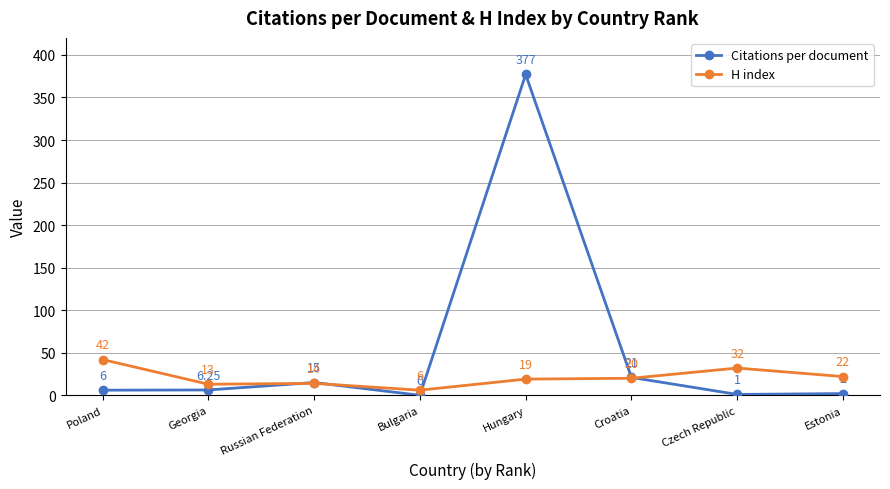

The H index series shows 13.0 at Georgia. True or false?

True